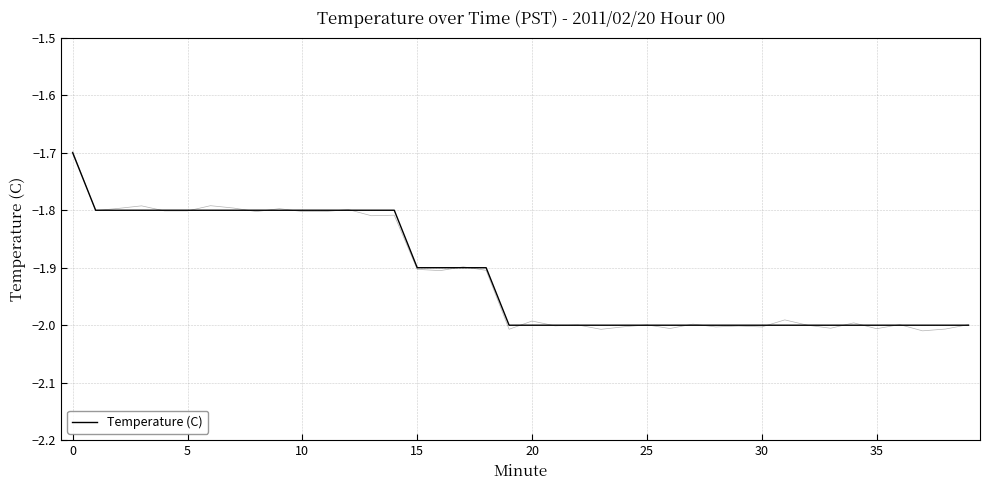

Is it true that the value at 12 is -1.8?

True